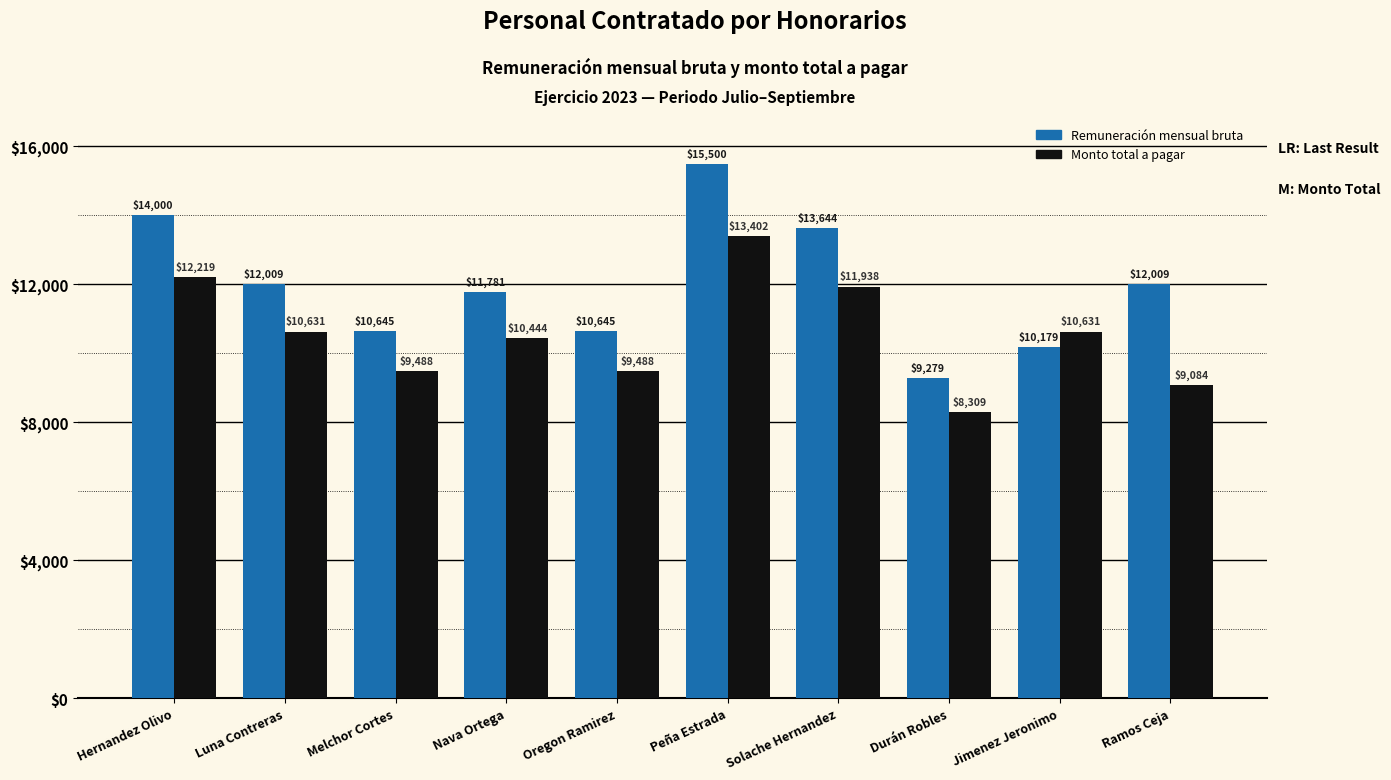

Is the value of Monto total a pagar at Peña Estrada greater than the value of Remuneración mensual bruta at Melchor Cortes?

Yes